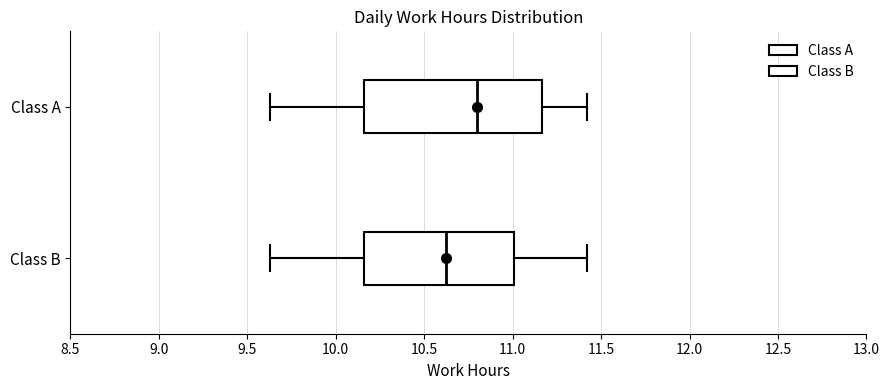

Reading bottom to top, transcribe this box plot: for each box, give where its median line is, the range the box spans, and where its two whiskers end, as read against the x-axis. The values are not printed on the chart, so give them approximately, as read against the axis.

Class B: median 10.65, box 10.15 to 11.00, whiskers 9.65 to 11.40
Class A: median 10.80, box 10.15 to 11.15, whiskers 9.65 to 11.40